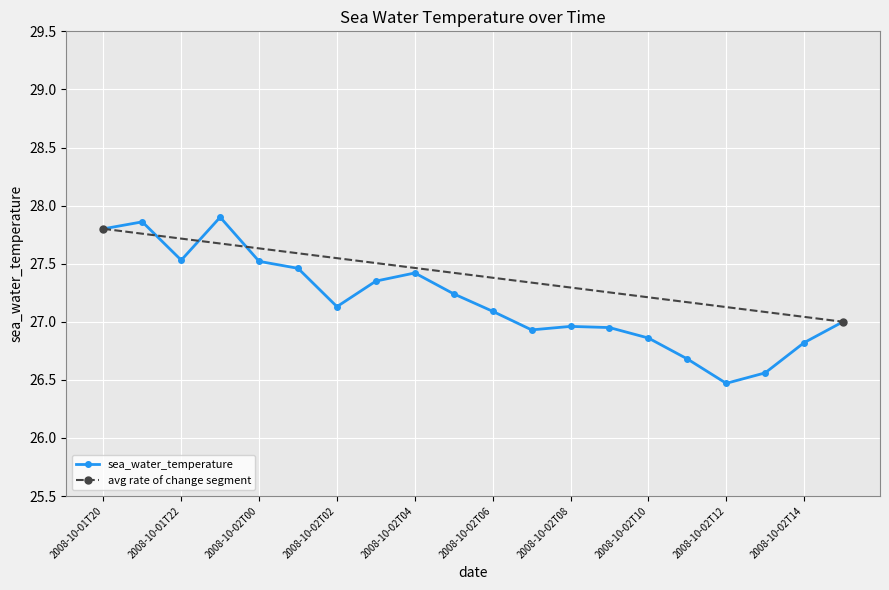

At which label does the data first exceed 27?

2008-10-01T20